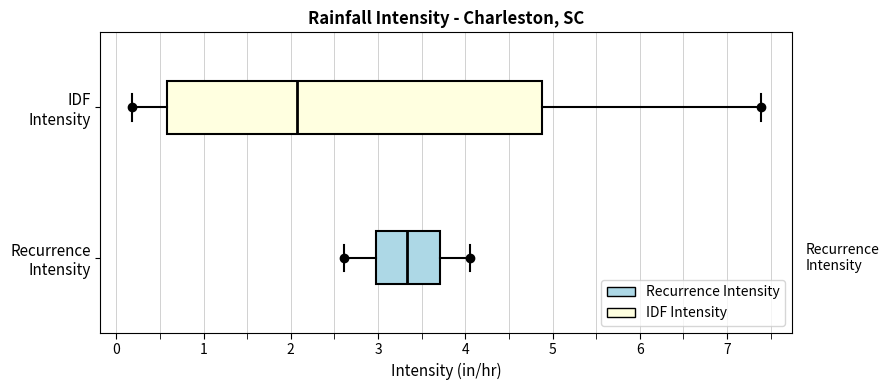

Reading bottom to top, transcribe this box plot: for each box, give where its median line is, the range the box spans, and where its two whiskers end, as read against the x-axis. The values are not printed on the chart, so give them approximately, as read against the axis.

Recurrence Intensity: median 3.3, box 3.0 to 3.7, whiskers 2.6 to 4.1
IDF Intensity: median 2.1, box 0.6 to 4.9, whiskers 0.2 to 7.4